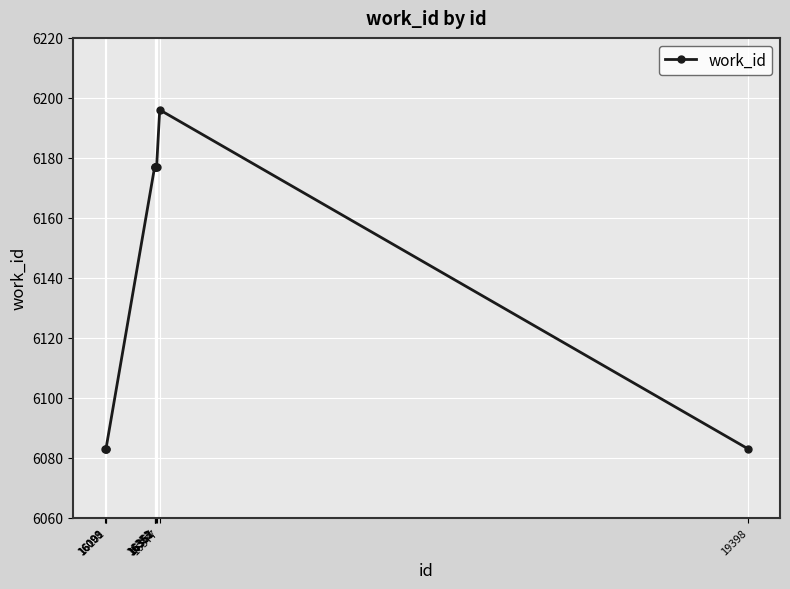

Reading left to right, what are all the values shown in this chart?

6083	6083	6083	6177	6177	6177	6177	6177	6196	6083